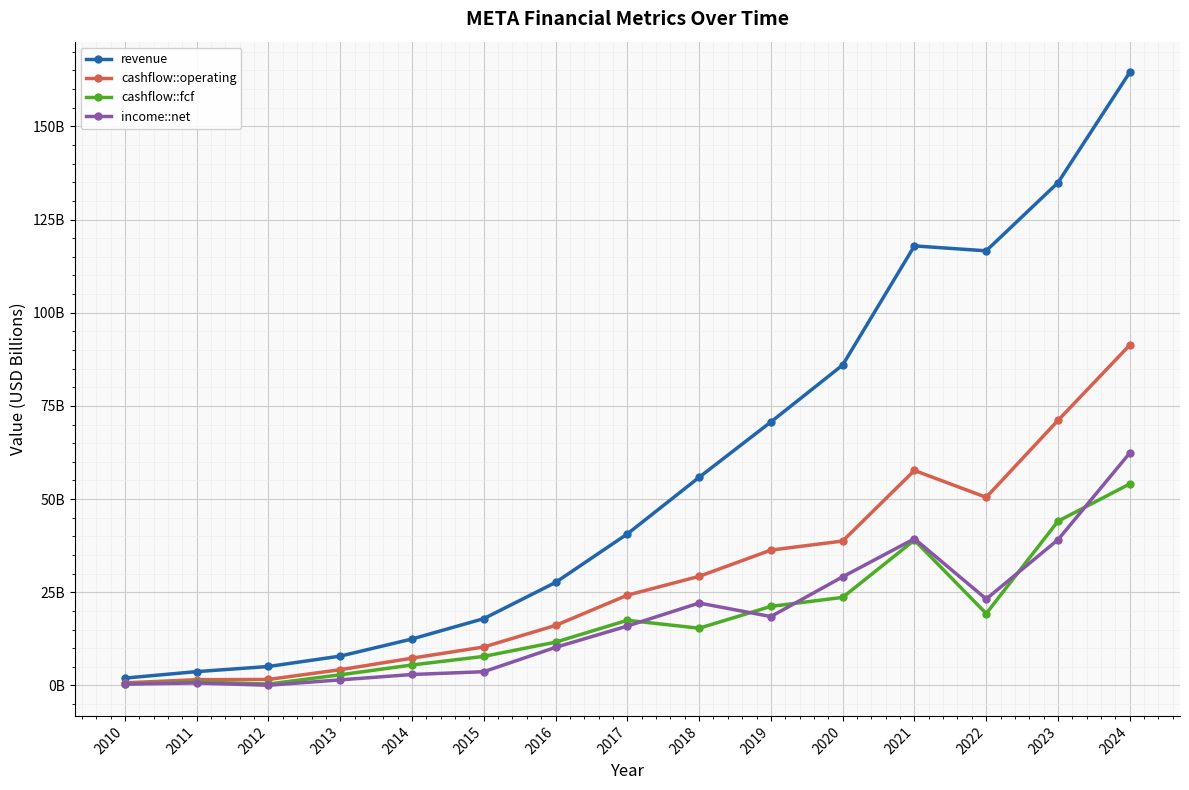

In cashflow::operating, how many points are higher than both neighbors (excluding endpoints)?

1